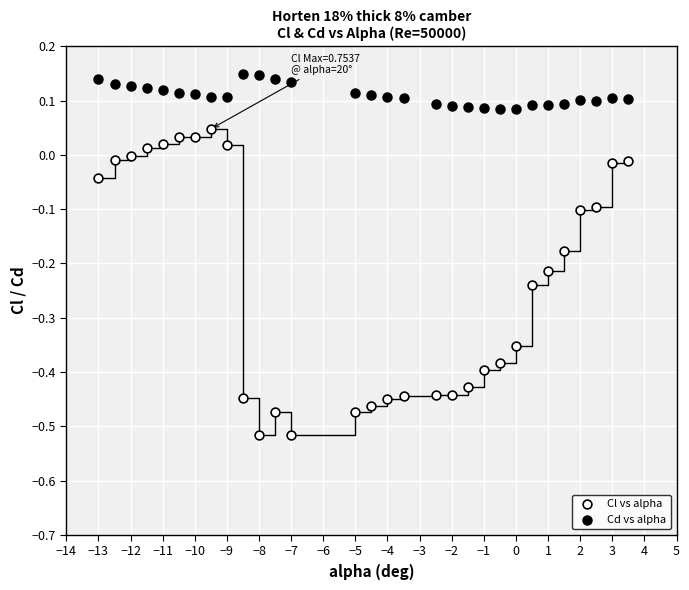

Across all data points, what is the range of Y values (max minus min)?

0.7